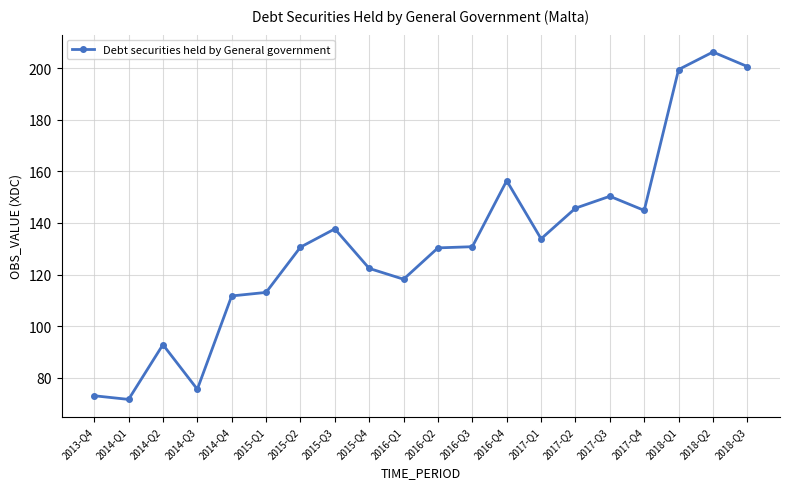

What is the ratio of the value at 2017-Q4 to the value at 2016-Q1?

1.2